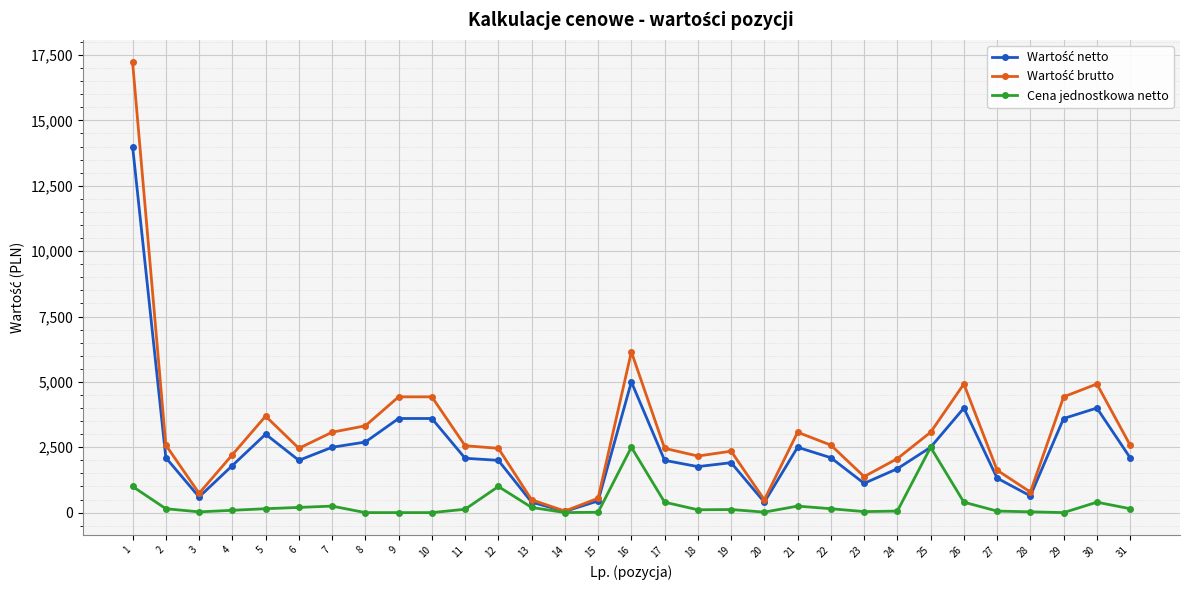

Between 2 and 25, which series saw the biggest shift?

Cena jednostkowa netto